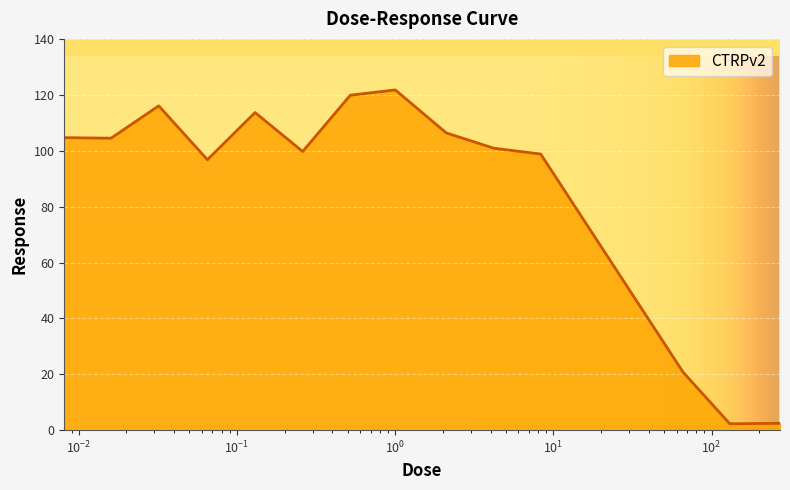

What is the maximum value shown in the chart?

121.9